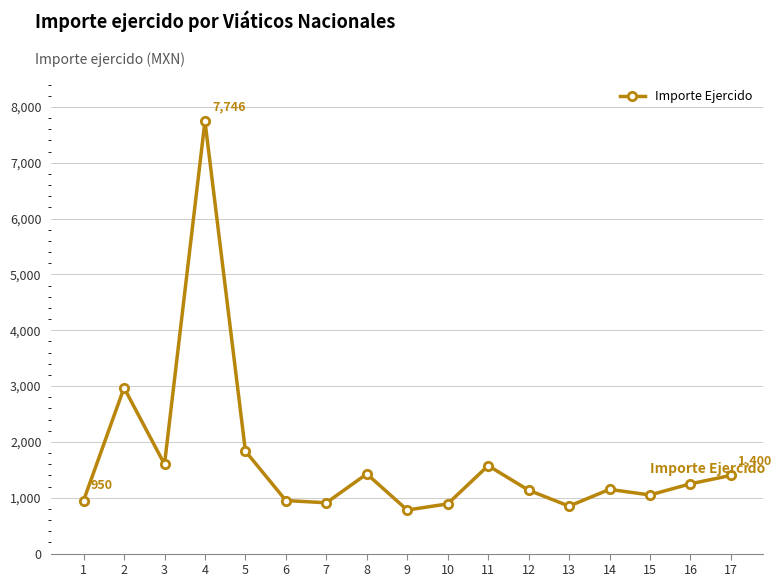

True or false: the data shows 1600 at 3.

True